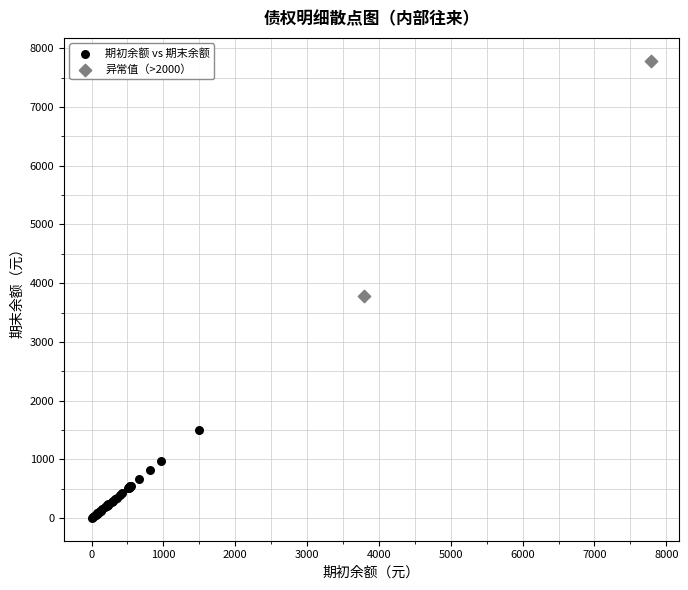

Which series reaches the maximum Y coordinate?

异常值（>2000）